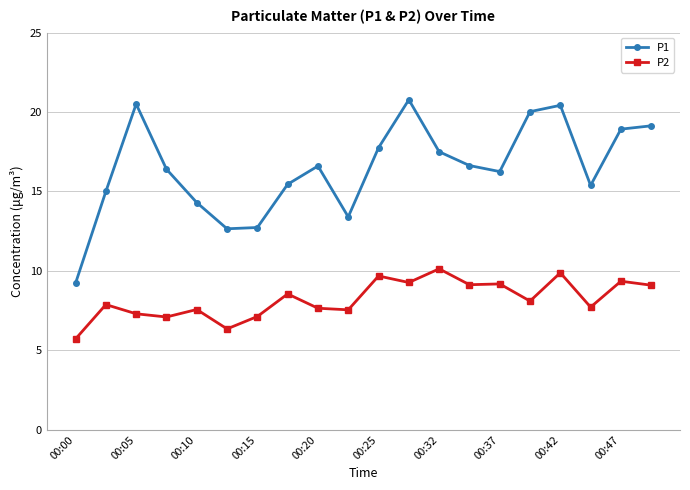

Which series has the widest spread of values?

P1